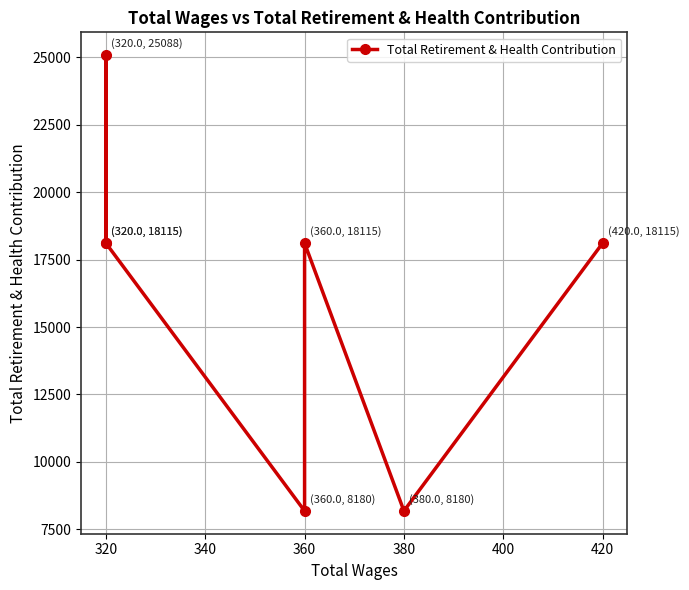

True or false: the data shows 32035 at 360.

False